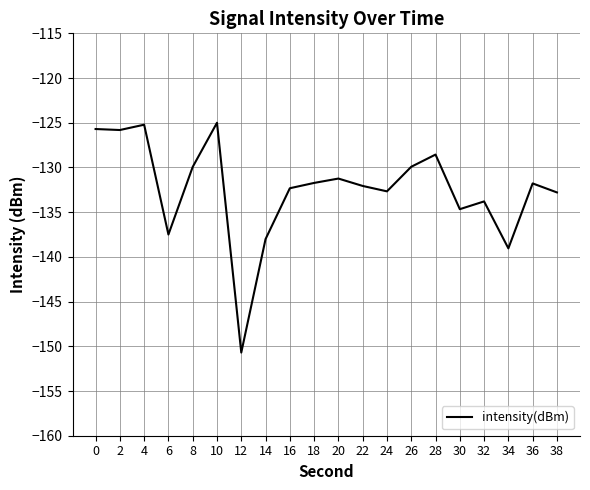

At which category does the chart reach its minimum across all series?

12